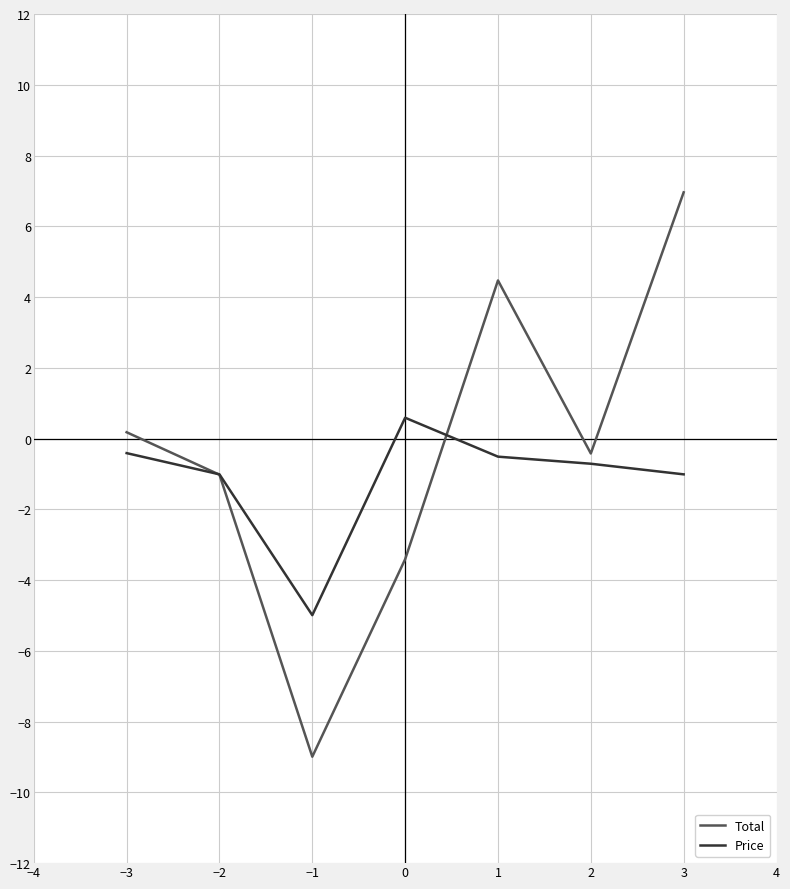

Which series ends up on top after the final intersection of Total and Price?

Total